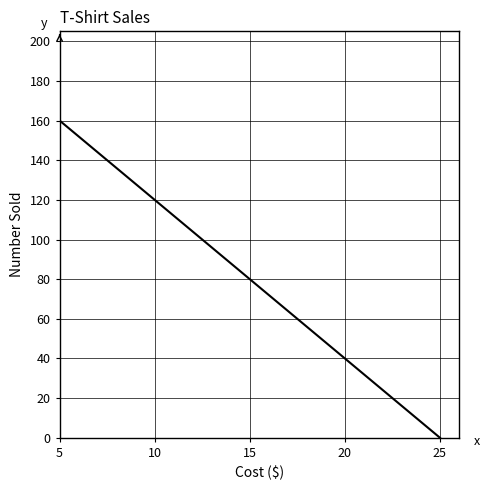

What is the difference between the maximum and minimum values?

160